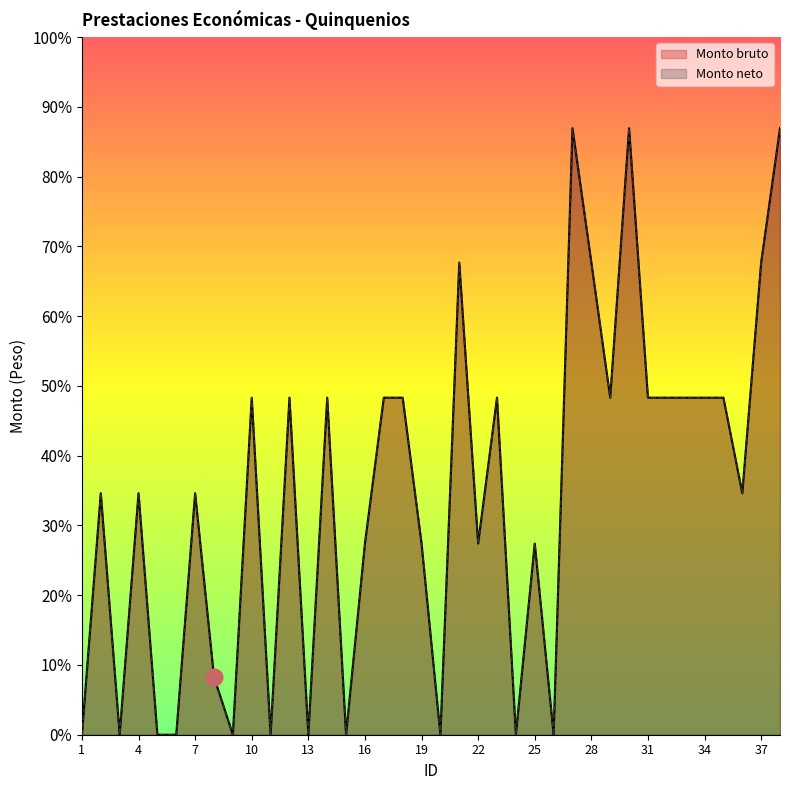

How many positive values does the Monto bruto series have?

27